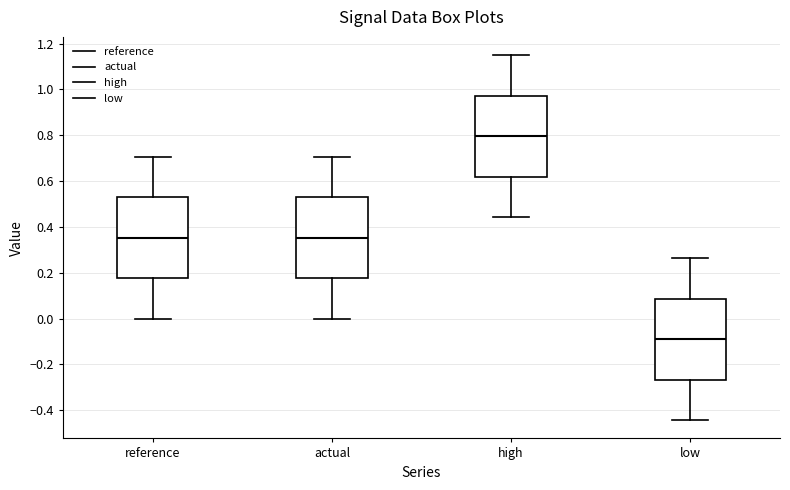

Where does the median line of the box for actual sit on the y-axis? The values are not printed on the chart, so give them approximately, as read against the axis.

0.36